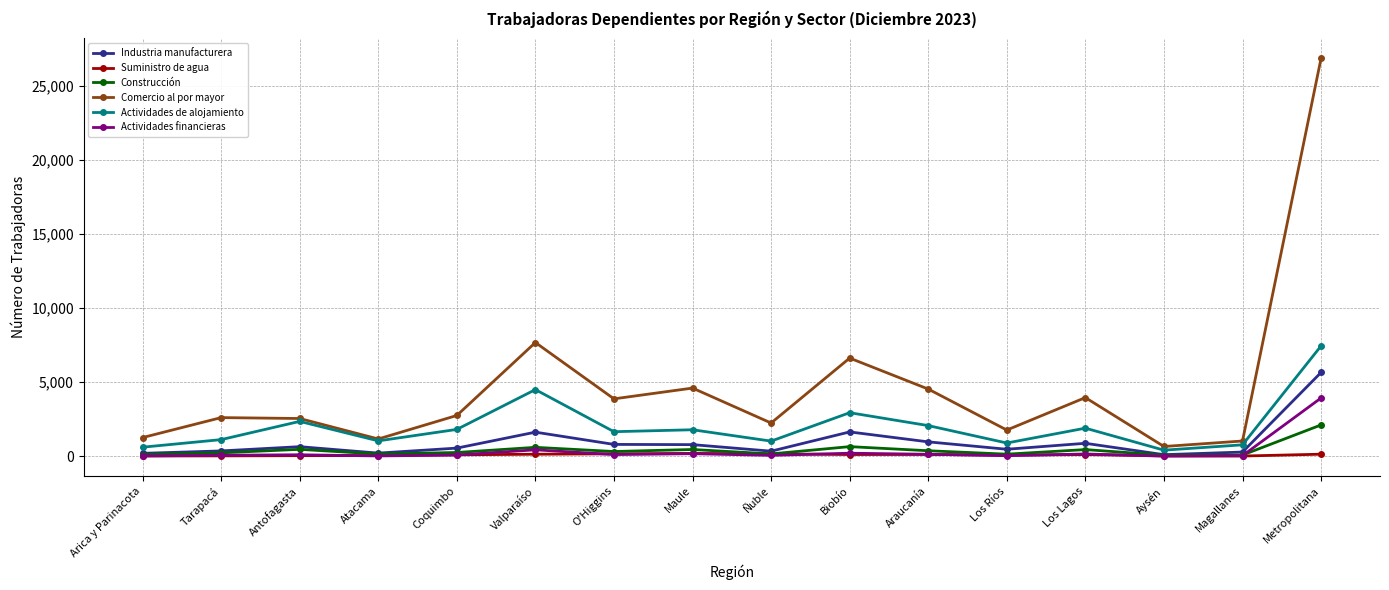

Does the chart have visible grid lines?

Yes